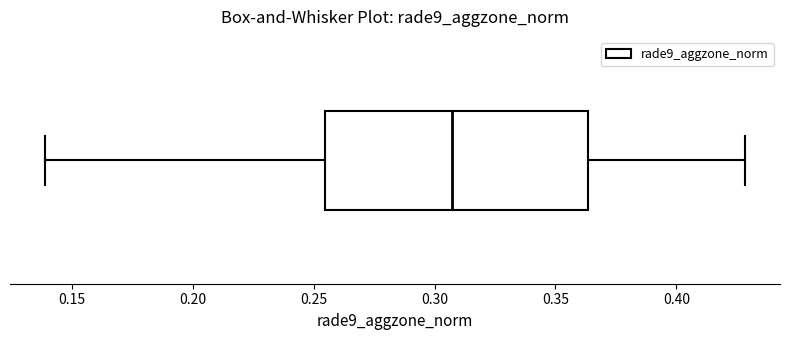

Transcribe this box plot: give where the median line is, the range the box spans, and where the two whiskers end, as read against the x-axis. The values are not printed on the chart, so give them approximately, as read against the axis.

median 0.305, box 0.255 to 0.365, whiskers 0.140 to 0.430